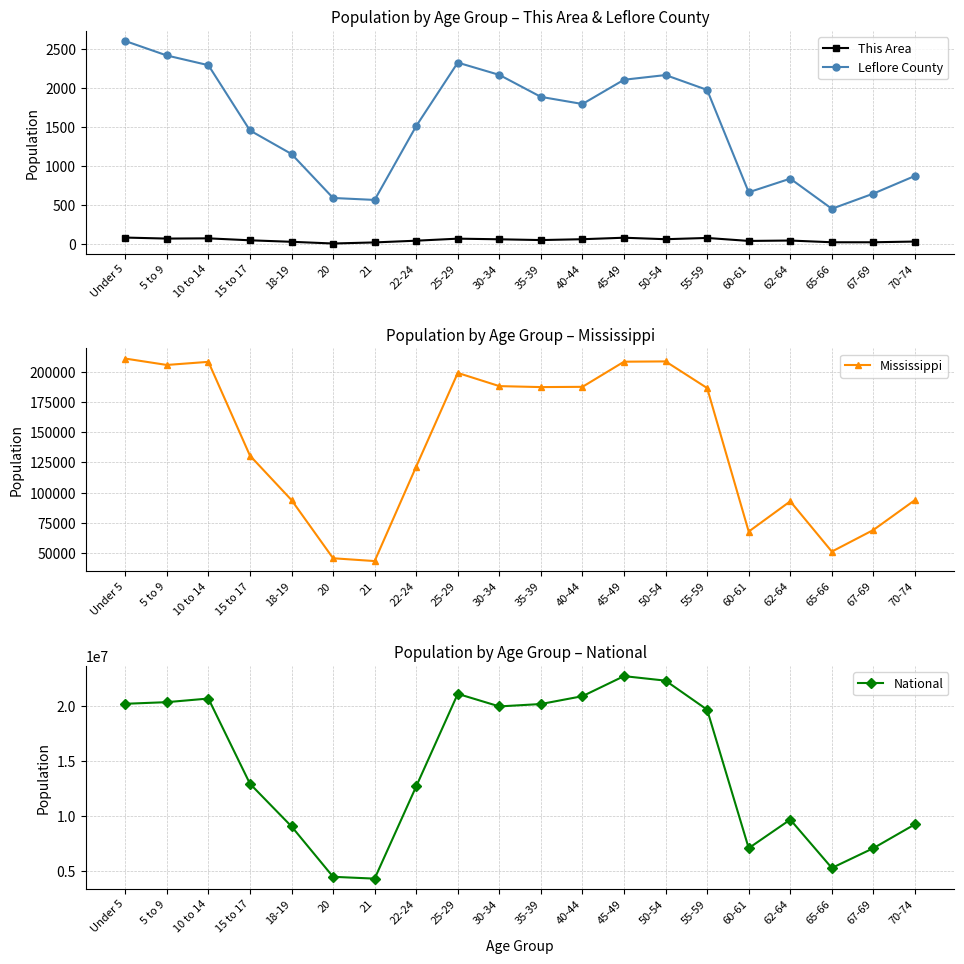

List the labels in order of Mississippi value, largest first.

Under 5, 50-54, 45-49, 10 to 14, 5 to 9, 25-29, 30-34, 40-44, 35-39, 55-59, 15 to 17, 22-24, 70-74, 18-19, 62-64, 67-69, 60-61, 65-66, 20, 21